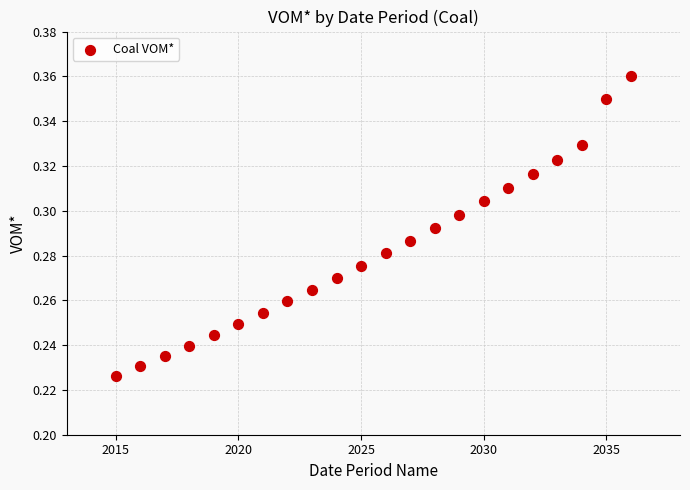

What is the range of X values (max minus min)?

21.0